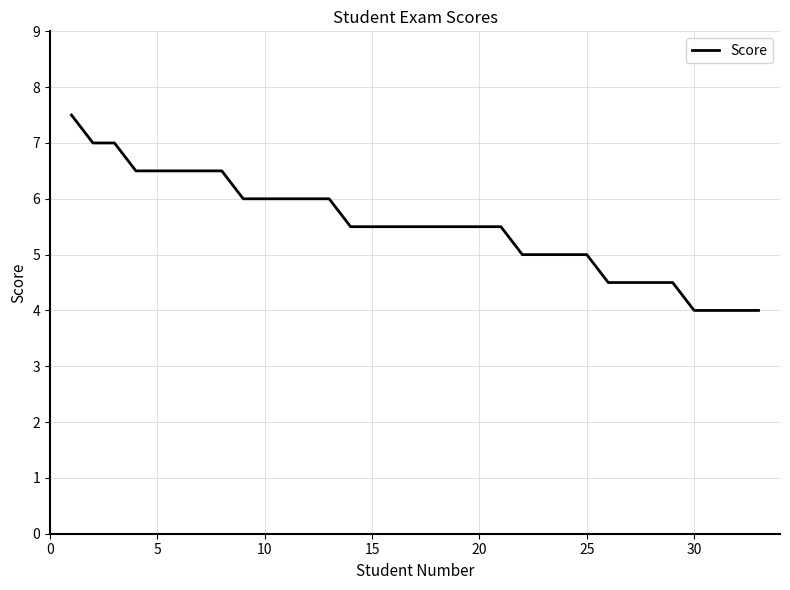

What is the maximum value shown in the chart?

7.5